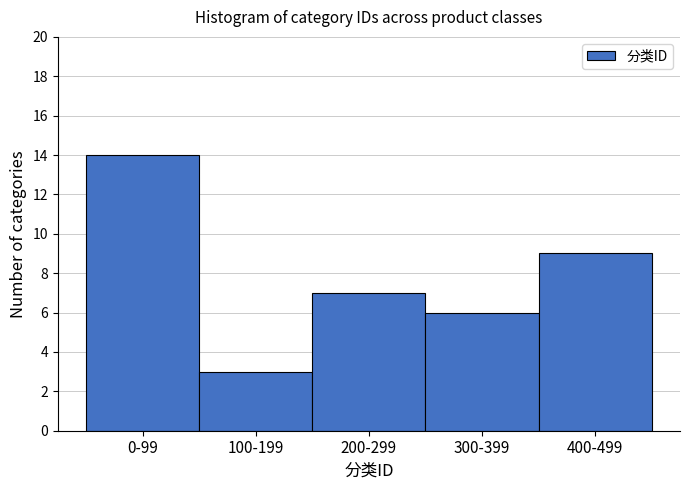

Reading right to left, list all the values displayed in this chart.

9	6	7	3	14